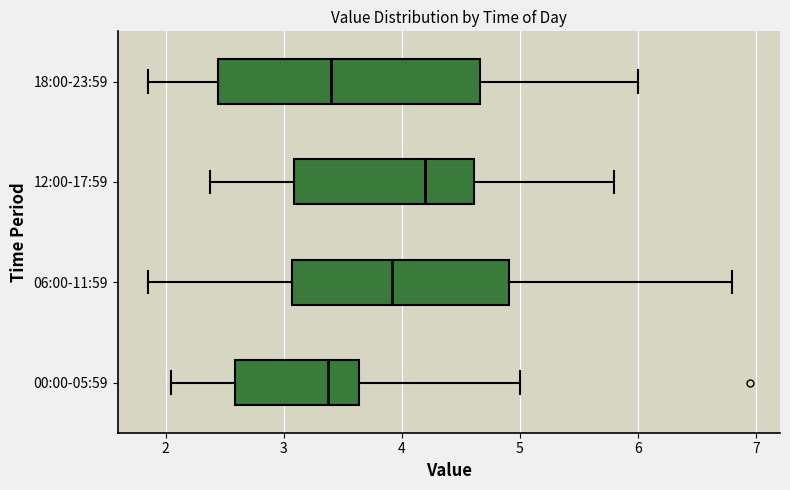

Where is the right edge of the box for 18:00-23:59 on the x-axis? The values are not printed on the chart, so give them approximately, as read against the axis.

4.7